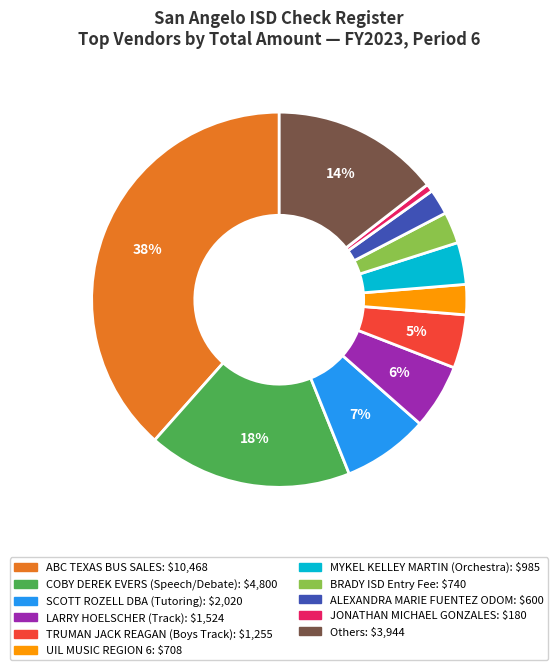

Is there any slice that represents more than half of the pie?

No